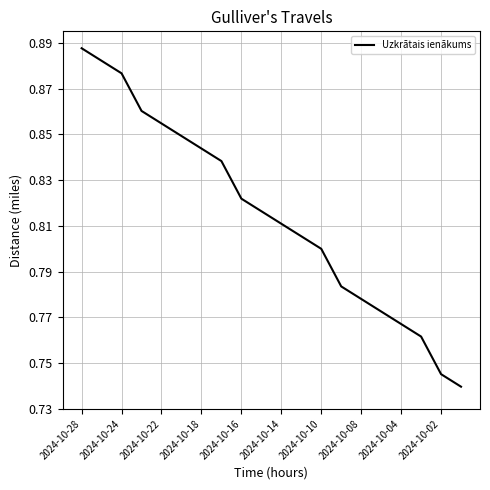

The chart shows a value of 1.3 at 2024-10-02. True or false?

False